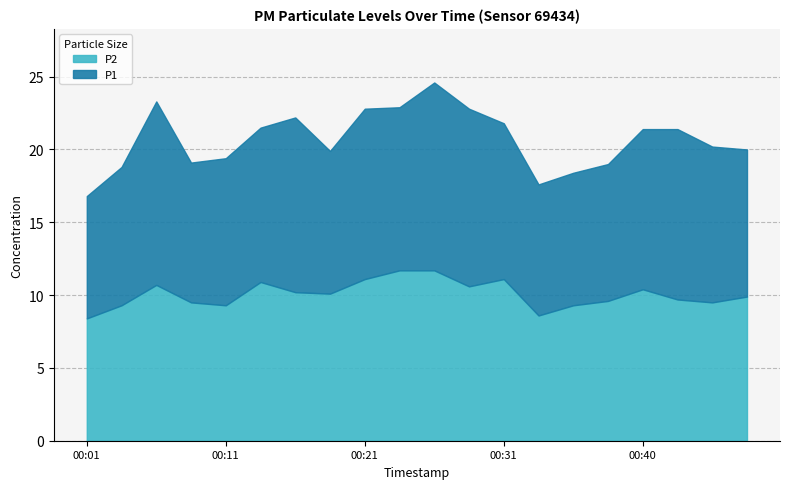

Is it true that P1 equals 21.4 at 00:43?

True